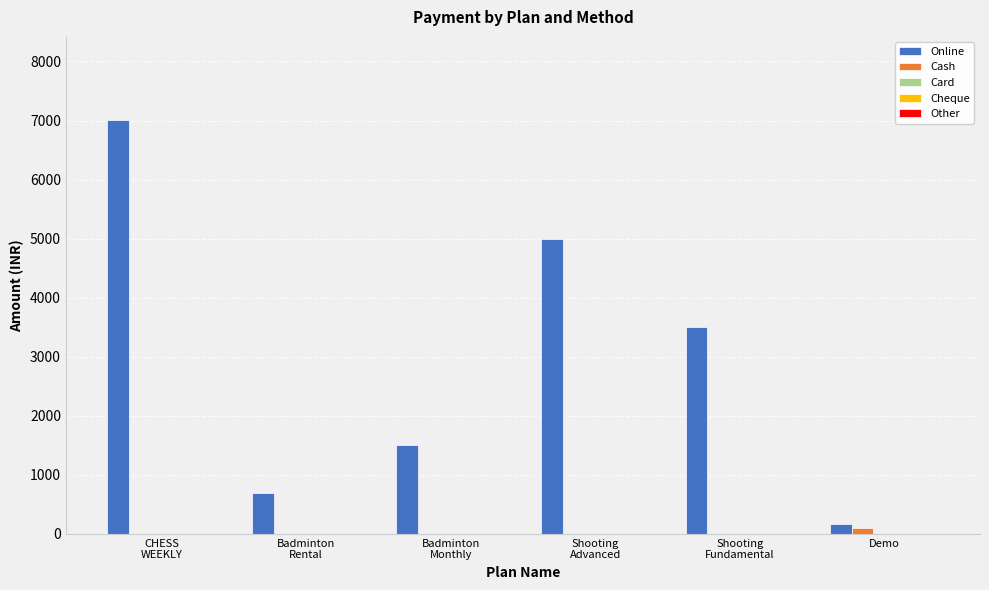

What is the spread (max minus min) of values at Shooting
Fundamental?

3500